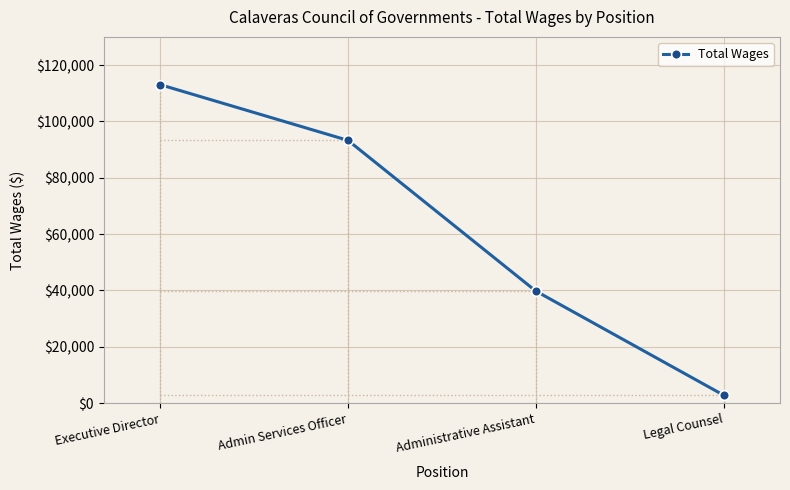

What is the ratio of the value at Administrative Assistant to the value at Executive Director?

0.4